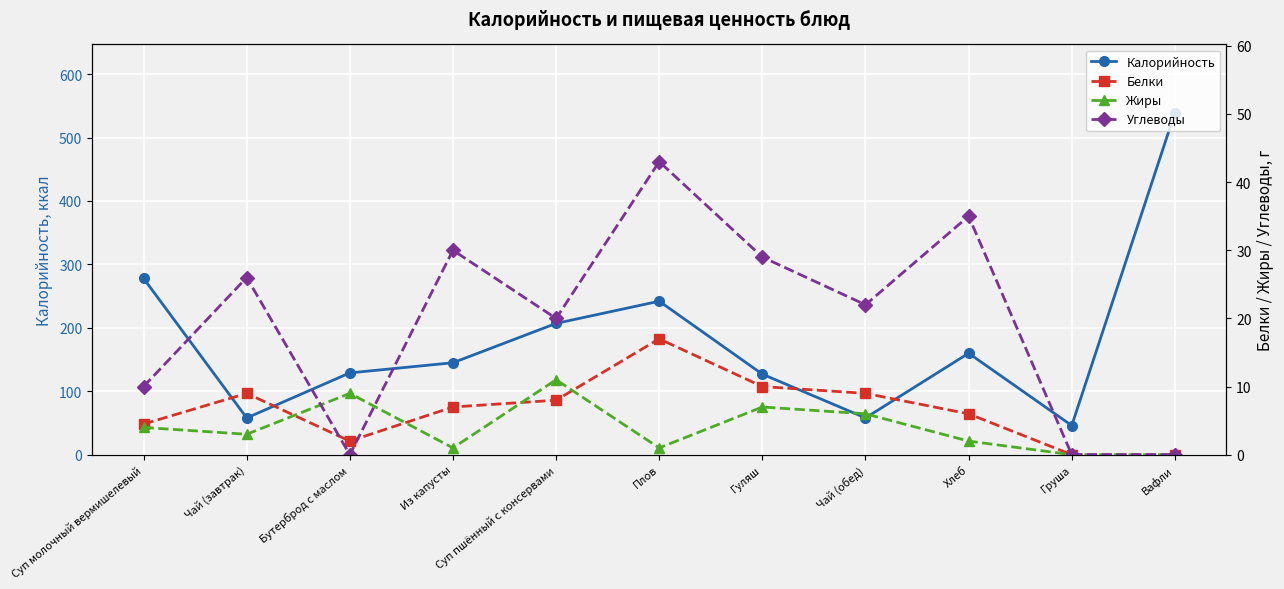

At Вафли, list the series in order from largest to smallest.

Калорийность, Белки, Жиры, Углеводы